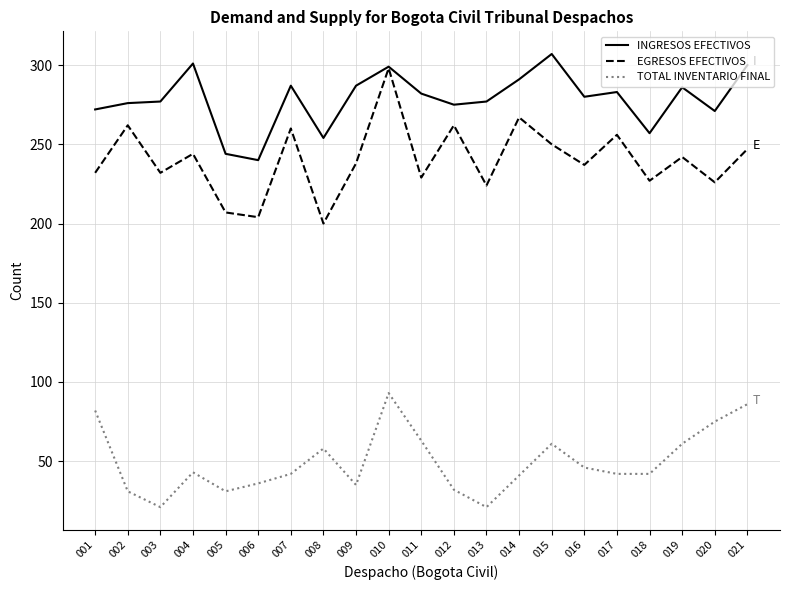

What is the difference between the highest and lowest values at 020?

196